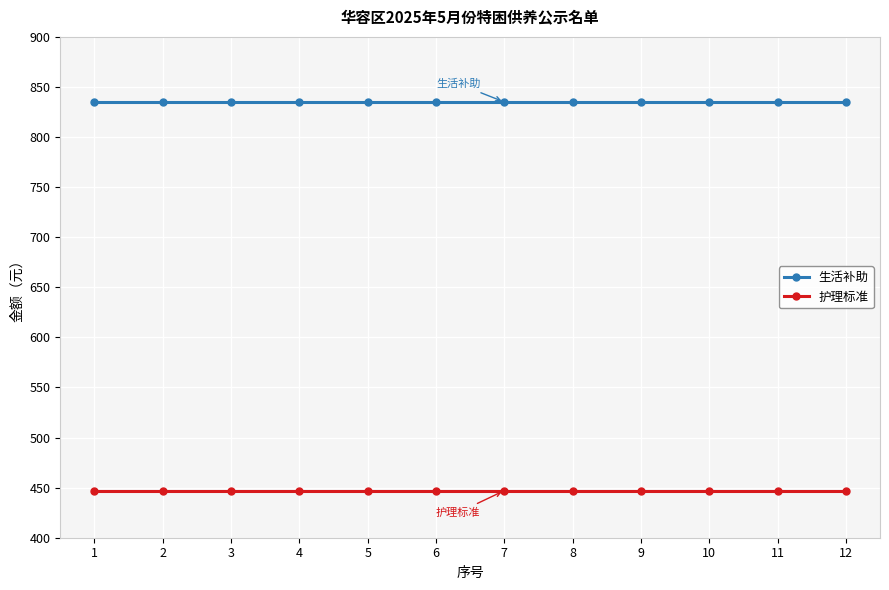

Read the 生活补助 value at 12.

835